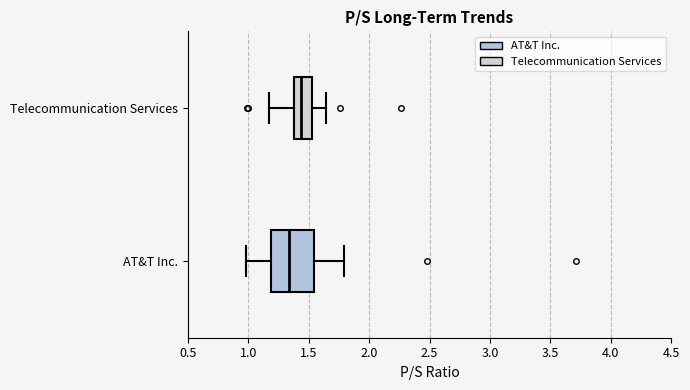

Comparing the boxes themselves (not the whiskers), which one is the widest?

AT&T Inc.